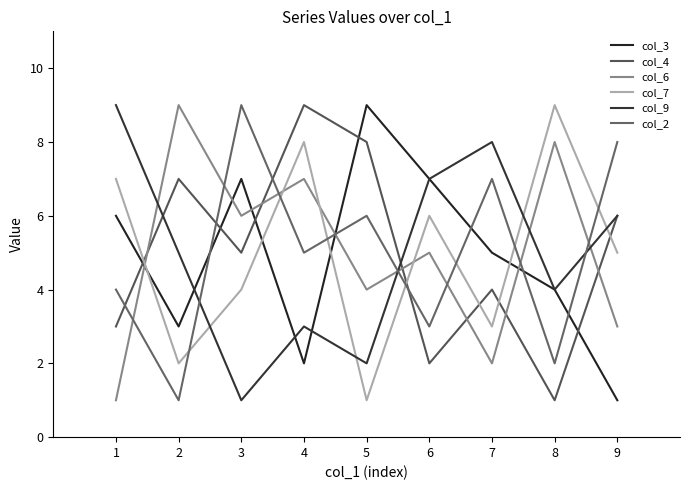

How many categories are shown in the chart?

9